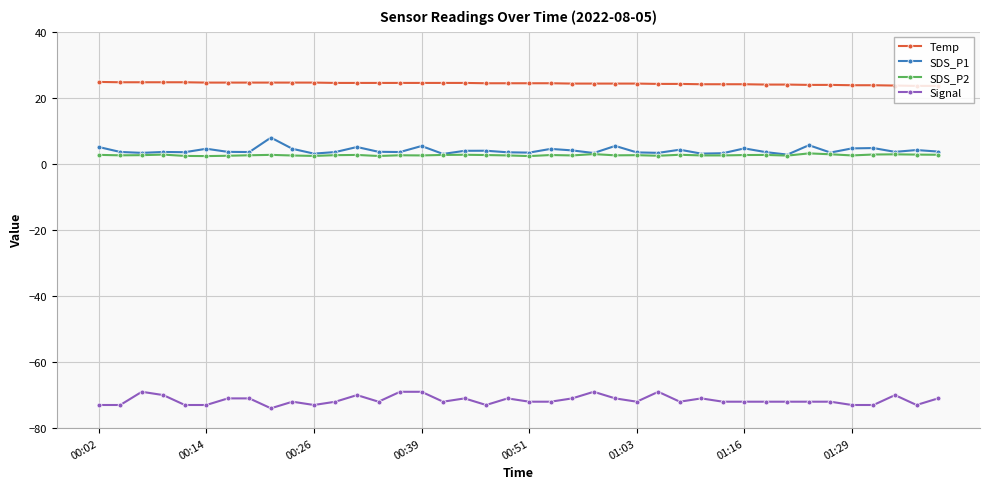

What is the greatest value displayed?

24.8